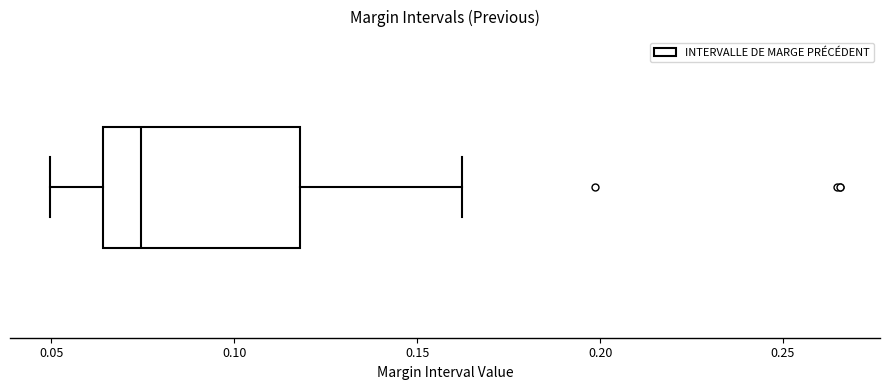

Read this box plot against the x-axis: the position of the median line, the range covered by the box, and the ends of both whiskers. The values are not printed on the chart, so give them approximately, as read against the axis.

median 0.075, box 0.065 to 0.120, whiskers 0.050 to 0.160